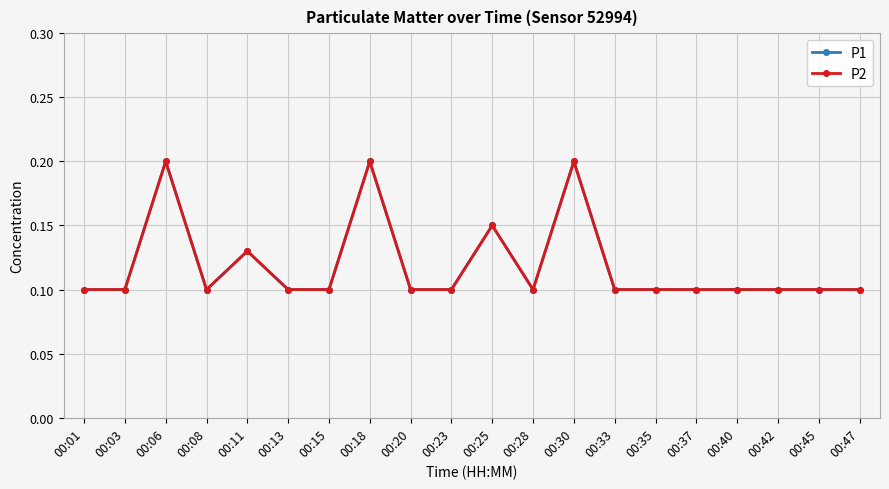

Rank the series at 00:11 from lowest to highest value.

P1, P2